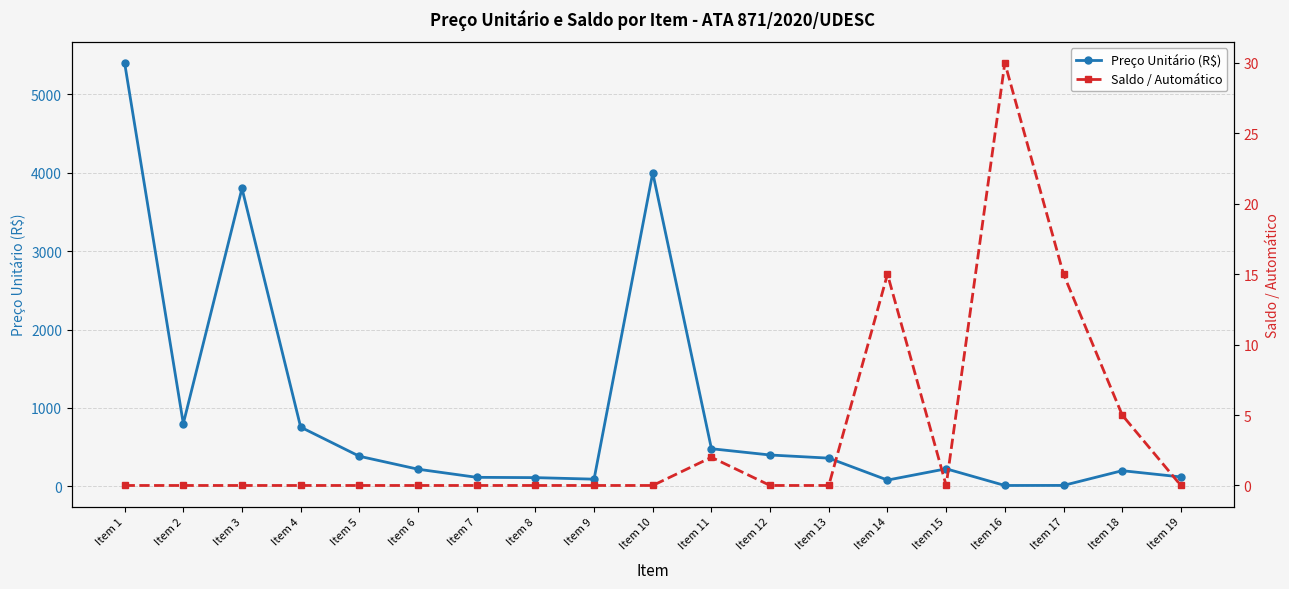

Between Item 3 and Item 13, which series saw the biggest shift?

Preço Unitário (R$)